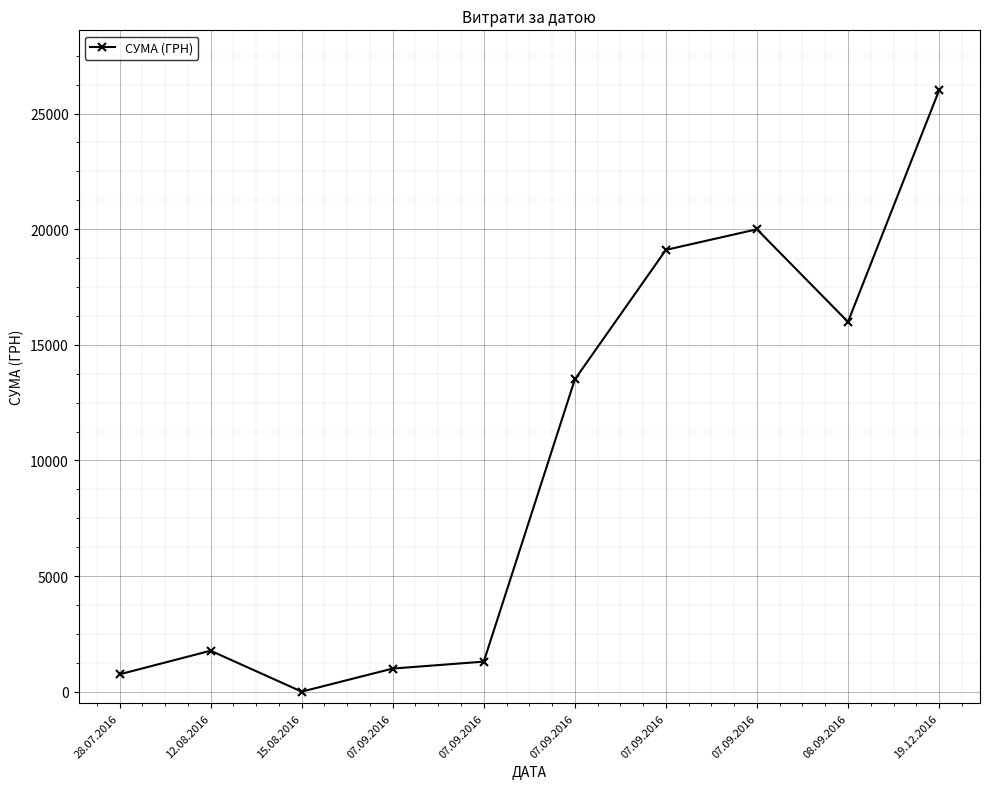

List the labels in order of value, largest first.

19.12.2016, 07.09.2016, 07.09.2016, 08.09.2016, 07.09.2016, 12.08.2016, 07.09.2016, 07.09.2016, 28.07.2016, 15.08.2016